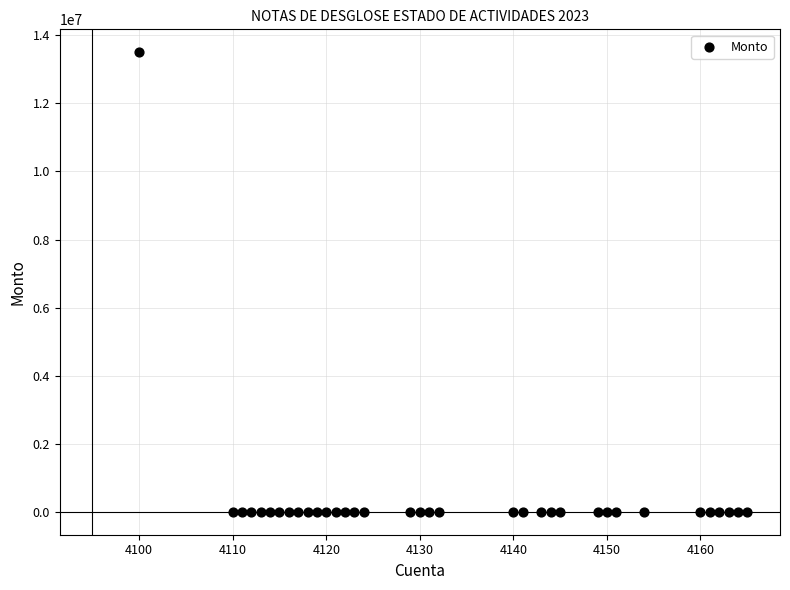

What is the range of X values (max minus min)?

65